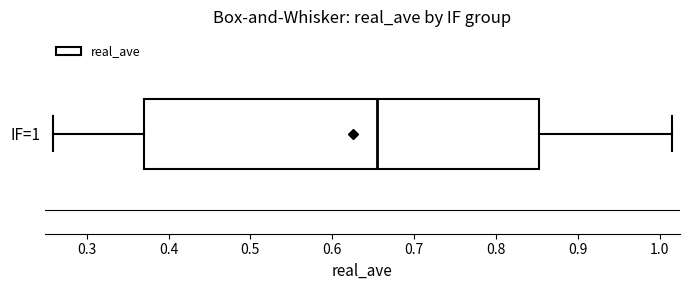

Transcribe this box plot: give where the median line is, the range the box spans, and where the two whiskers end, as read against the x-axis. The values are not printed on the chart, so give them approximately, as read against the axis.

median 0.65, box 0.37 to 0.85, whiskers 0.26 to 1.01